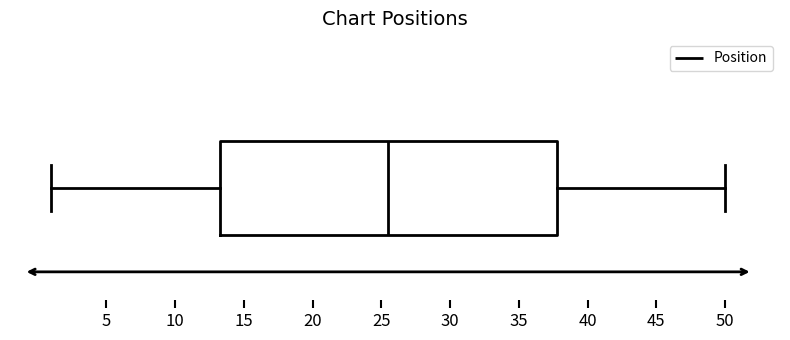

Where is the right edge of the box on the x-axis? The values are not printed on the chart, so give them approximately, as read against the axis.

38.0